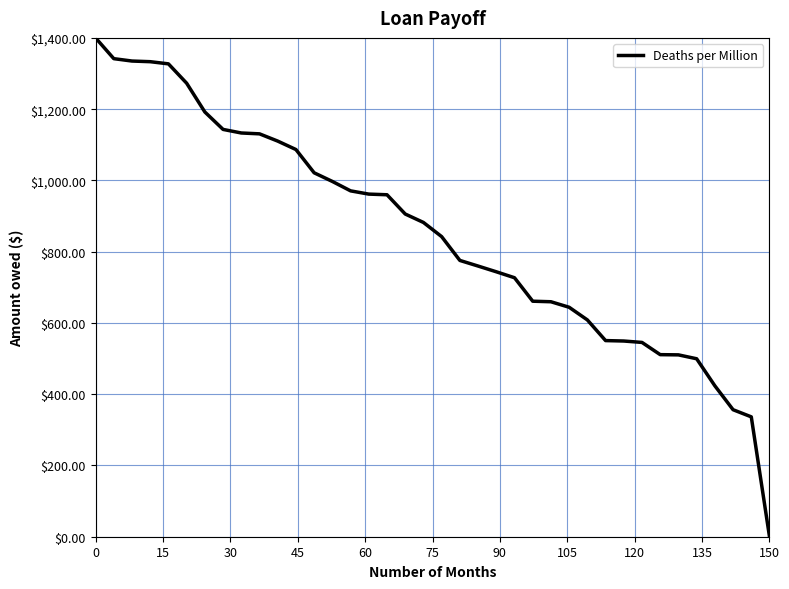

What is the maximum value shown in the chart?

1400.0